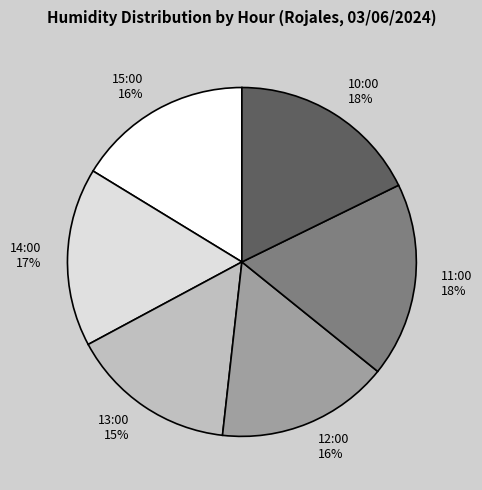

Does 13:00 account for over 50% of the chart?

No